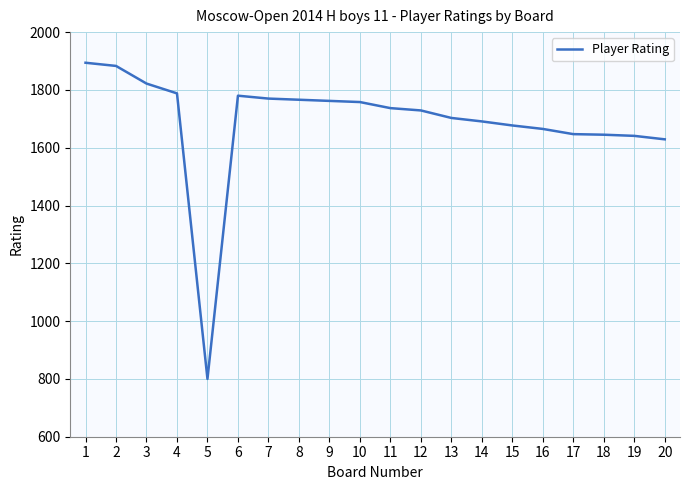

True or false: there are more than 0 points higher than both neighbors.

True